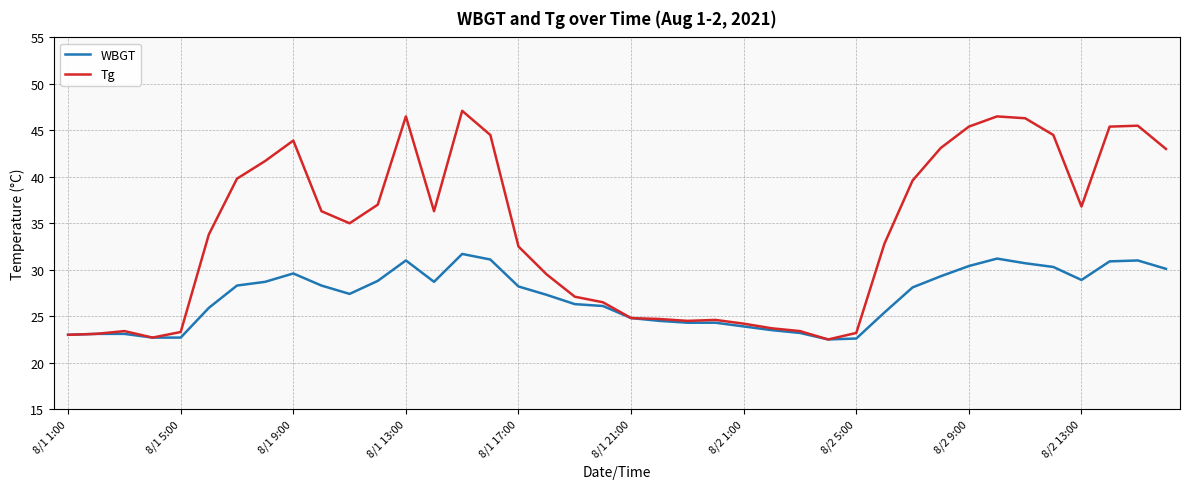

Which series has the largest range (max minus min)?

Tg